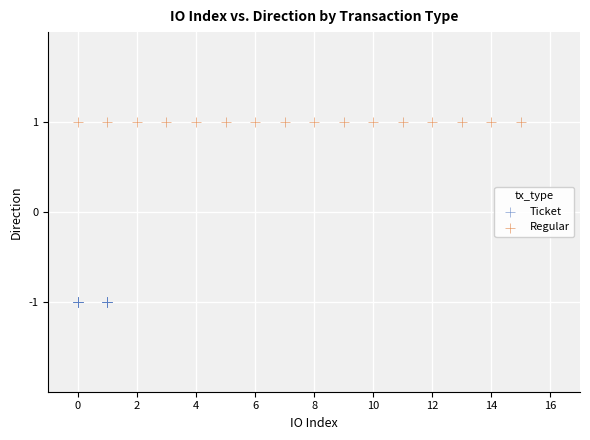

Which series reaches the minimum Y coordinate?

Ticket